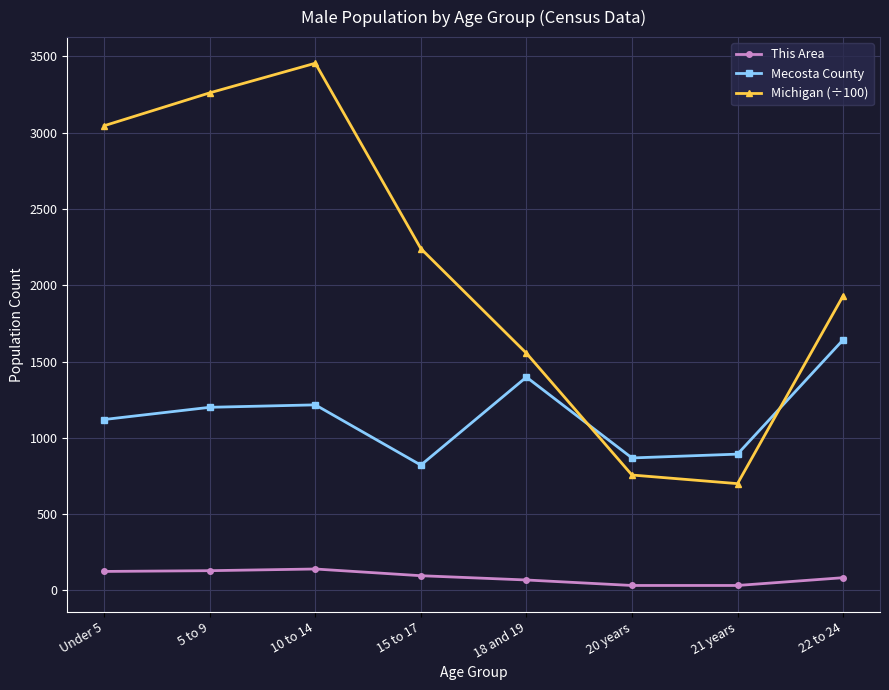

At which category does Michigan (÷100) reach its first local valley?

21 years